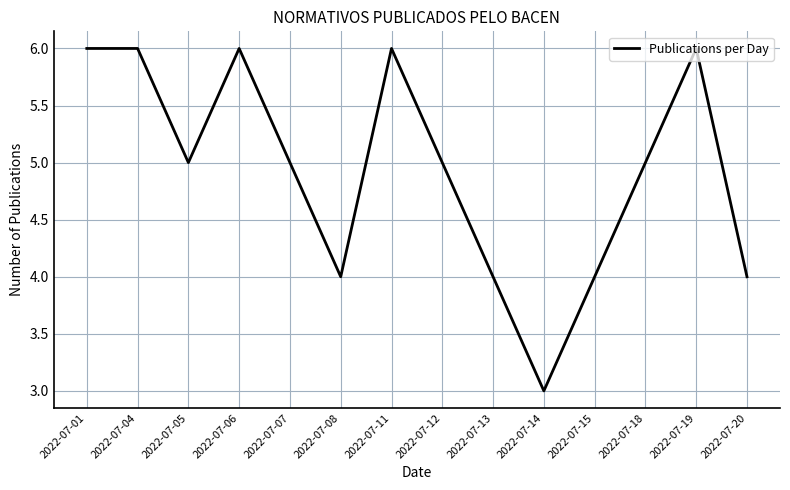

What is the minimum value shown in the chart?

3